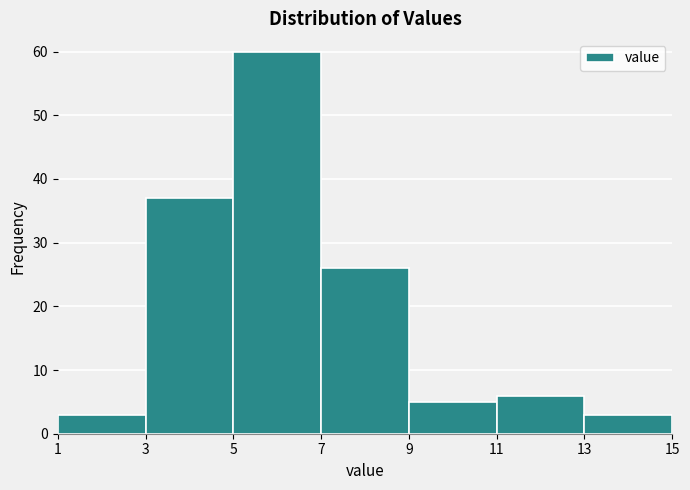

Which range on the x-axis has the tallest bar?

5 to 7